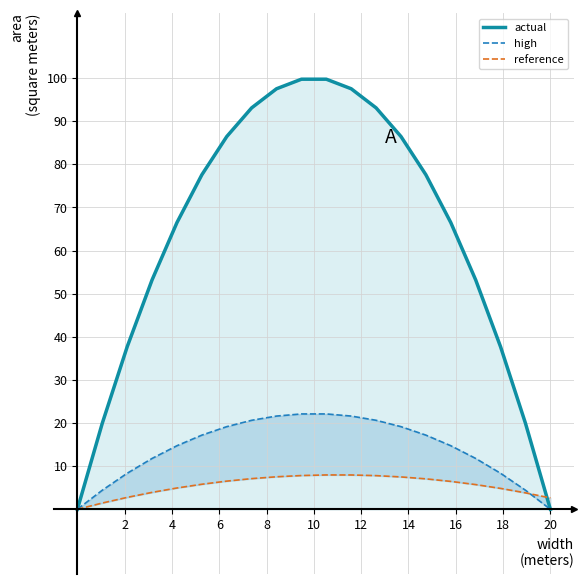

What is the highest value of the actual series?

99.7